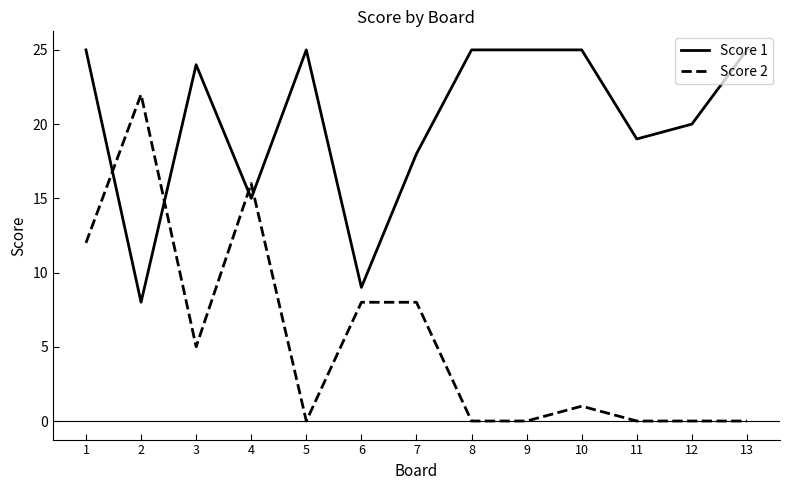

What is the maximum value for Score 2?

22